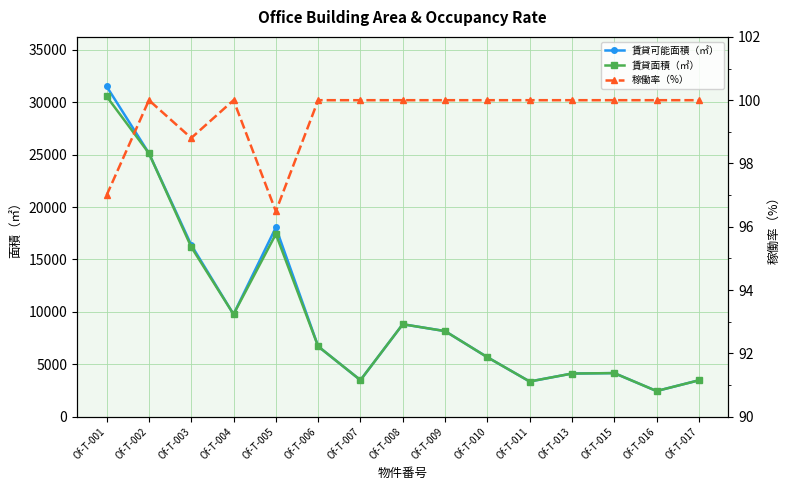

What is the maximum value for 稼働率（%）?

100.0